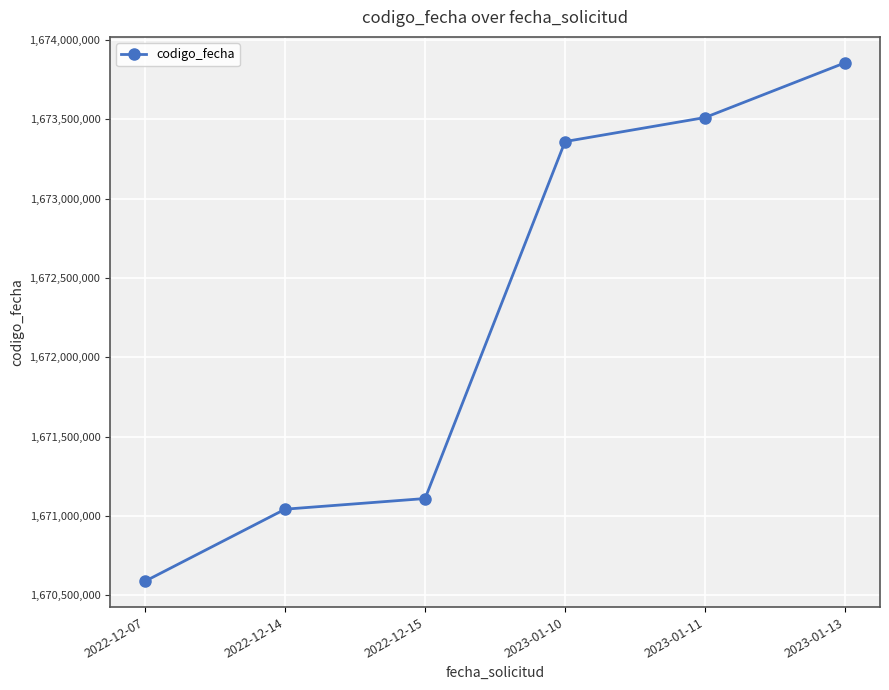

What is the label of the 6th point from the right?

2022-12-07